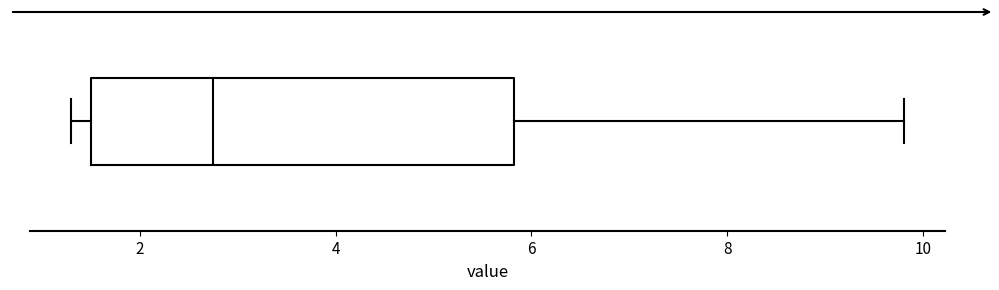

Read this box plot against the x-axis: the position of the median line, the range covered by the box, and the ends of both whiskers. The values are not printed on the chart, so give them approximately, as read against the axis.

median 2.8, box 1.6 to 5.8, whiskers 1.4 to 9.8